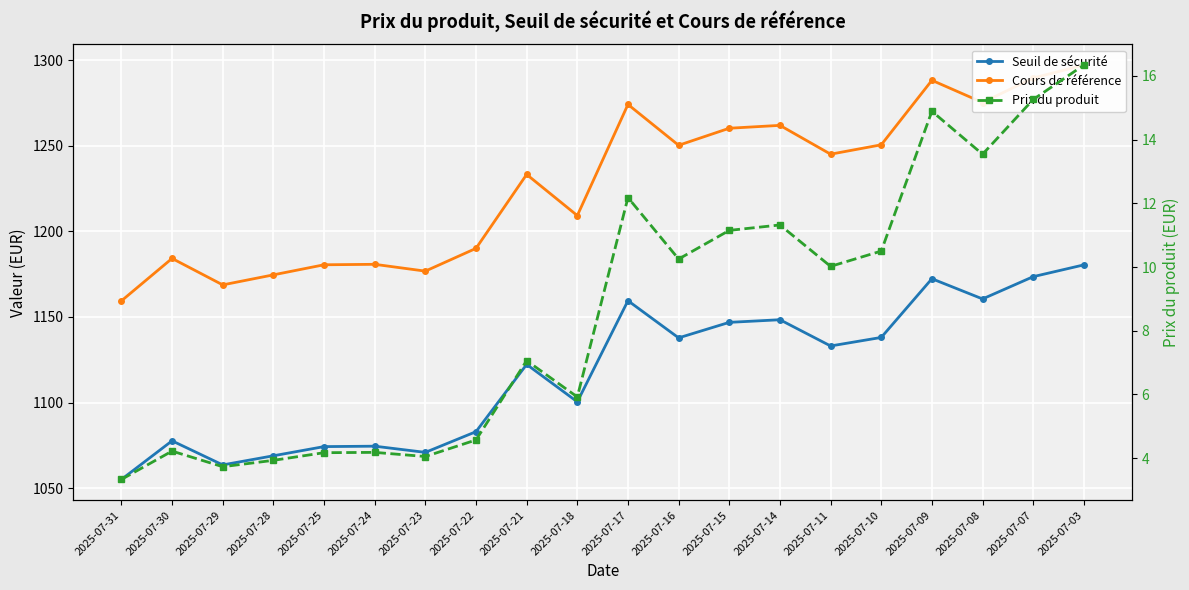

How many interior local valleys does the Prix du produit series have?

6